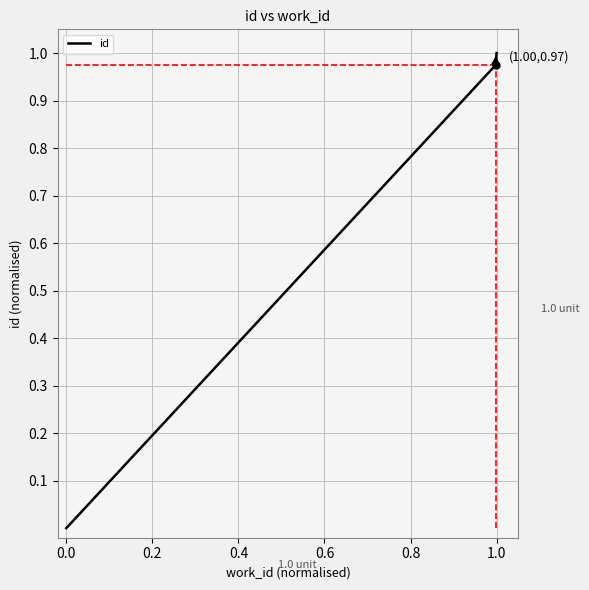

True or false: the data shows 0.4 at 0.0.

False